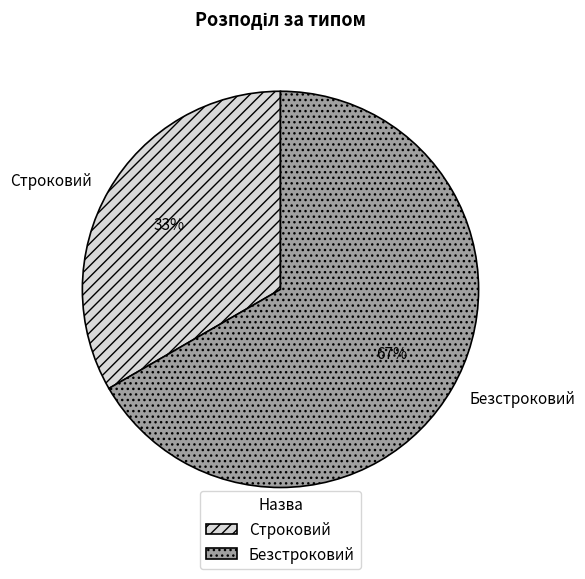

Combined, do Строковий and Безстроковий account for over 50%?

Yes